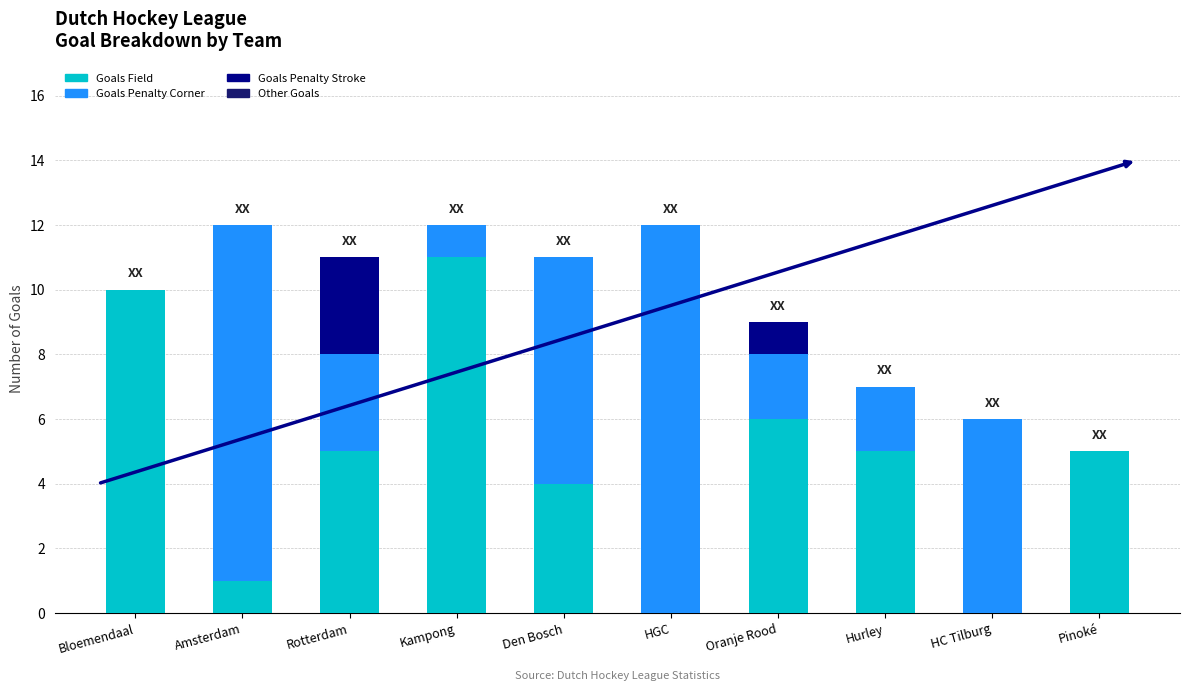

Reading left to right, transcribe the values for Goals Field.

Bloemendaal=10	Amsterdam=1	Rotterdam=5	Kampong=11	Den Bosch=4	HGC=0	Oranje Rood=6	Hurley=5	HC Tilburg=0	Pinoké=5